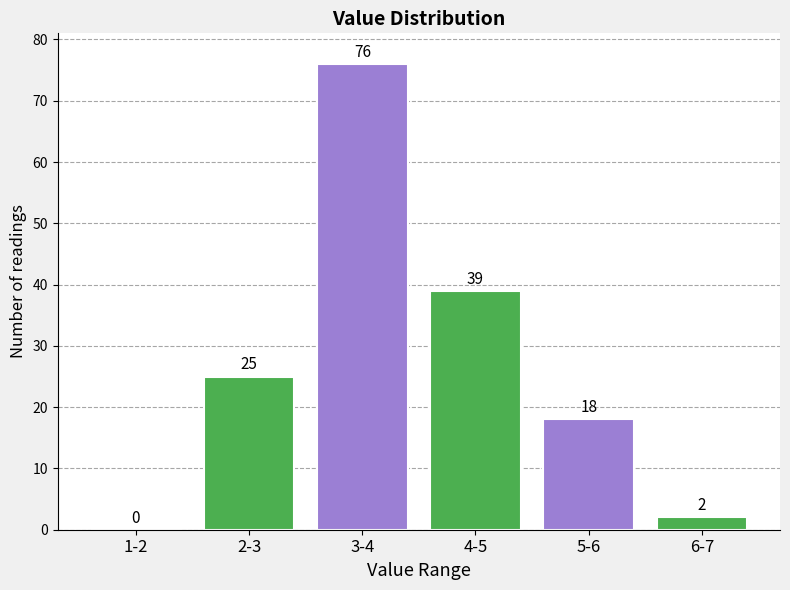

Reading left to right, what are all the values shown in this chart?

1-2=0	2-3=25	3-4=76	4-5=39	5-6=18	6-7=2